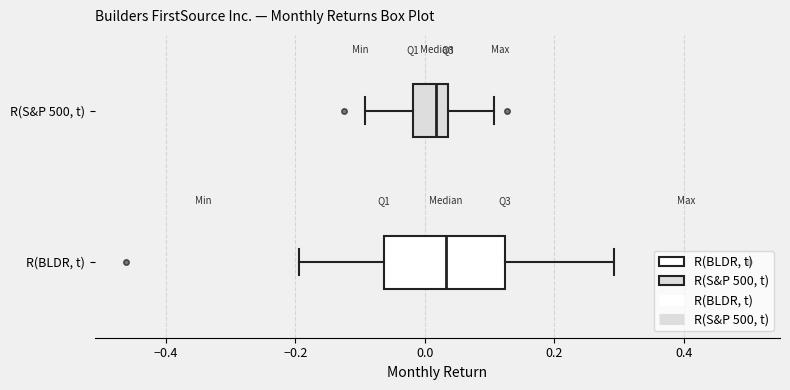

Reading bottom to top, read every box against the x-axis: the position of its median line, the range the box covers, and the ends of its whiskers. The values are not printed on the chart, so give them approximately, as read against the axis.

R(BLDR, t): median 0.04, box -0.06 to 0.12, whiskers -0.20 to 0.30
R(S&P 500, t): median 0.02, box -0.02 to 0.04, whiskers -0.10 to 0.10